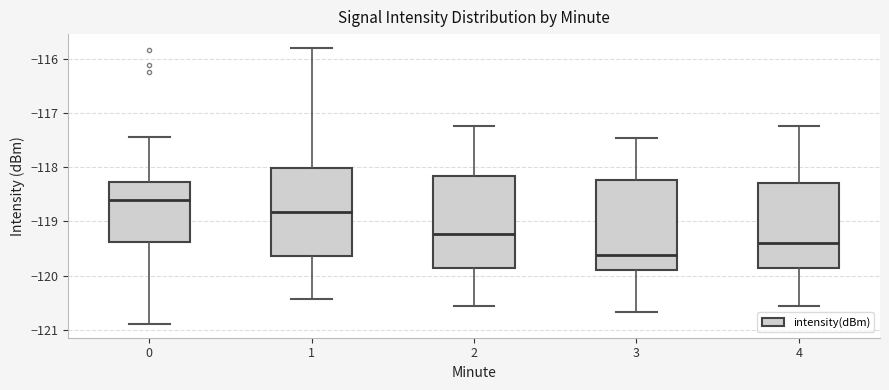

Reading left to right, read every box against the y-axis: the position of its median line, the range the box covers, and the ends of its whiskers. The values are not printed on the chart, so give them approximately, as read against the axis.

0: median -118.6, box -119.4 to -118.3, whiskers -120.9 to -117.4
1: median -118.8, box -119.6 to -118.0, whiskers -120.4 to -115.8
2: median -119.2, box -119.9 to -118.2, whiskers -120.6 to -117.2
3: median -119.6, box -119.9 to -118.2, whiskers -120.7 to -117.5
4: median -119.4, box -119.9 to -118.3, whiskers -120.6 to -117.2